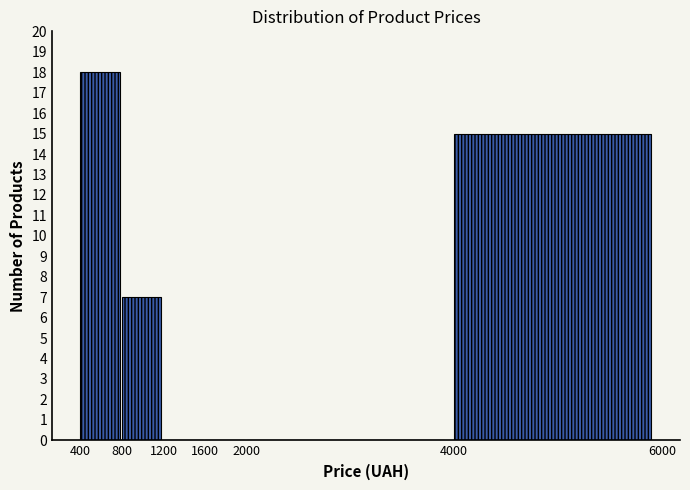

Reading left to right, list every bar in this chart as the range it spans on the x-axis followed by its height. The values are not printed on the chart, so give them approximately, as read against the axis.

400 to 800: 18
800 to 1200: 7
1200 to 1600: 0
1600 to 2000: 0
2000 to 4000: 0
4000 to 6000: 15